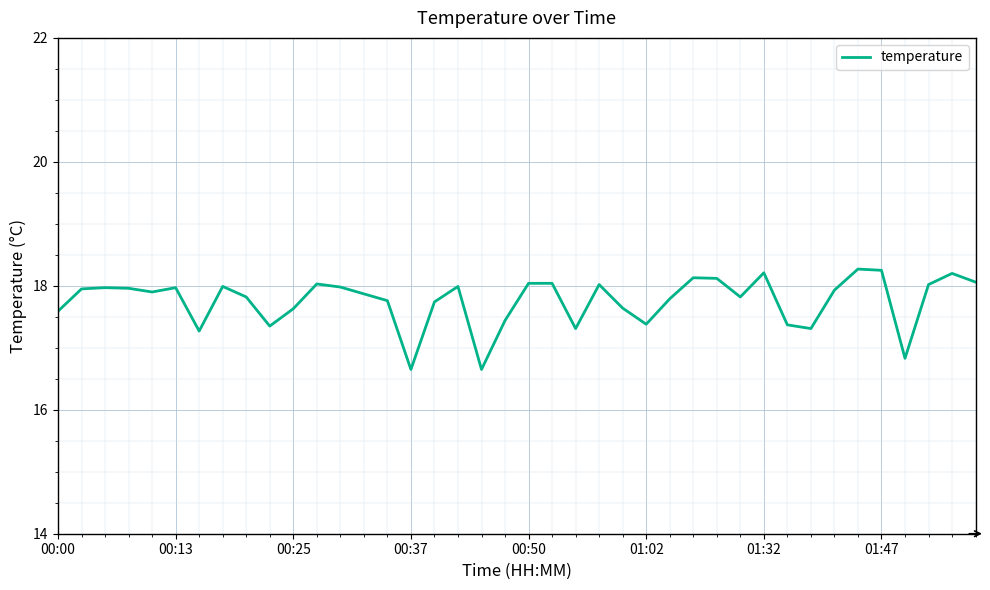

What is the maximum value shown in the chart?

18.3